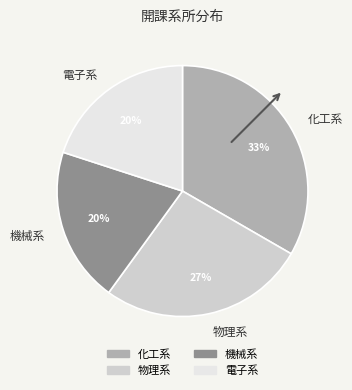

Do 化工系 and 電子系 together represent more than half of the pie?

Yes